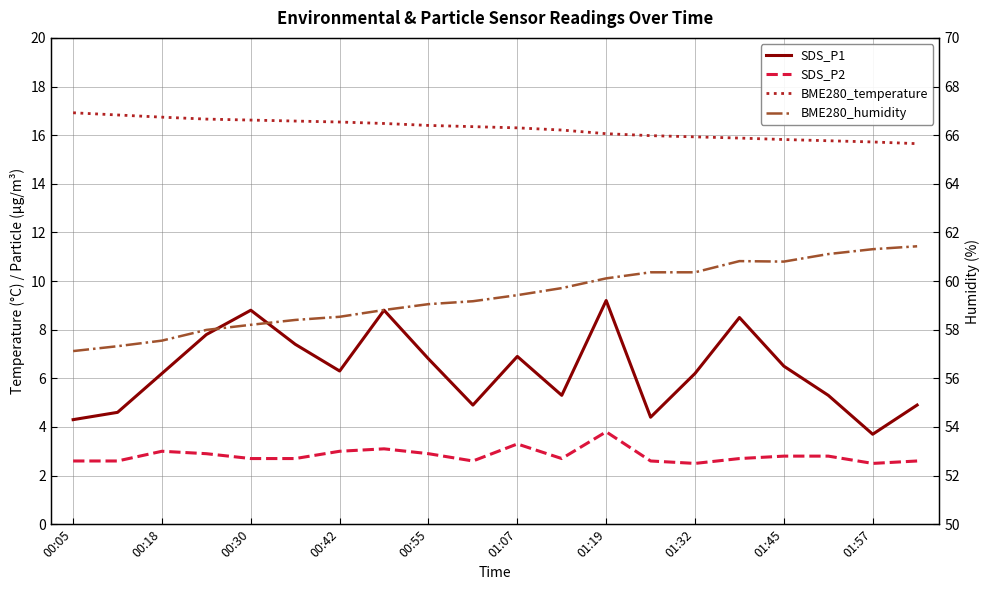

What are all the series names shown in the legend?

SDS_P1, SDS_P2, BME280_temperature, BME280_humidity